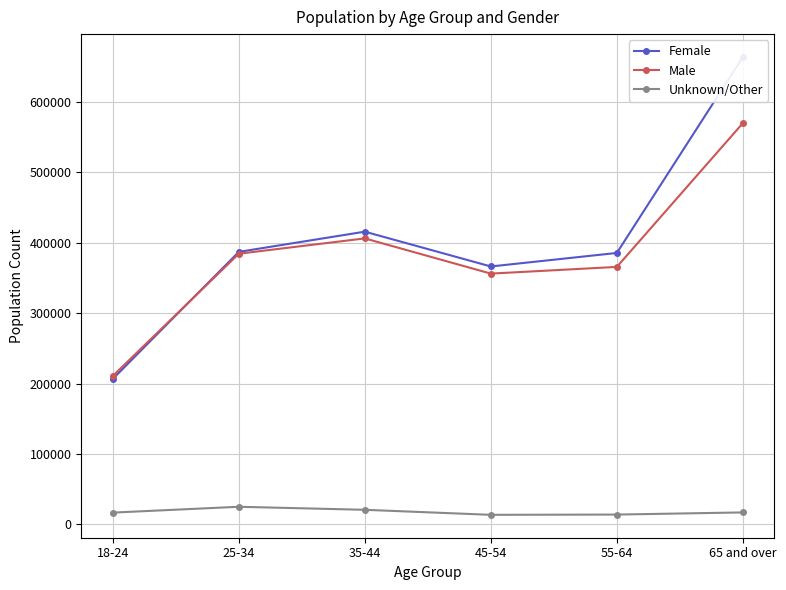

What are all the series names shown in the legend?

Female, Male, Unknown/Other